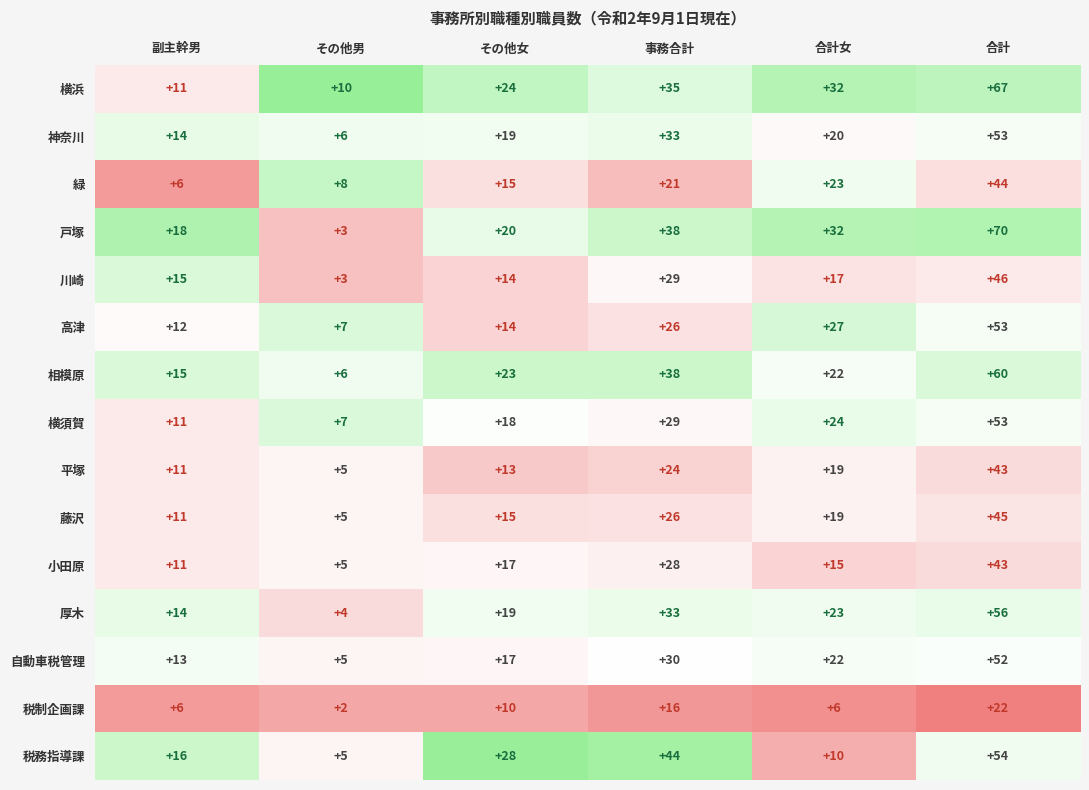

What is the sum of all 藤沢 values?

121